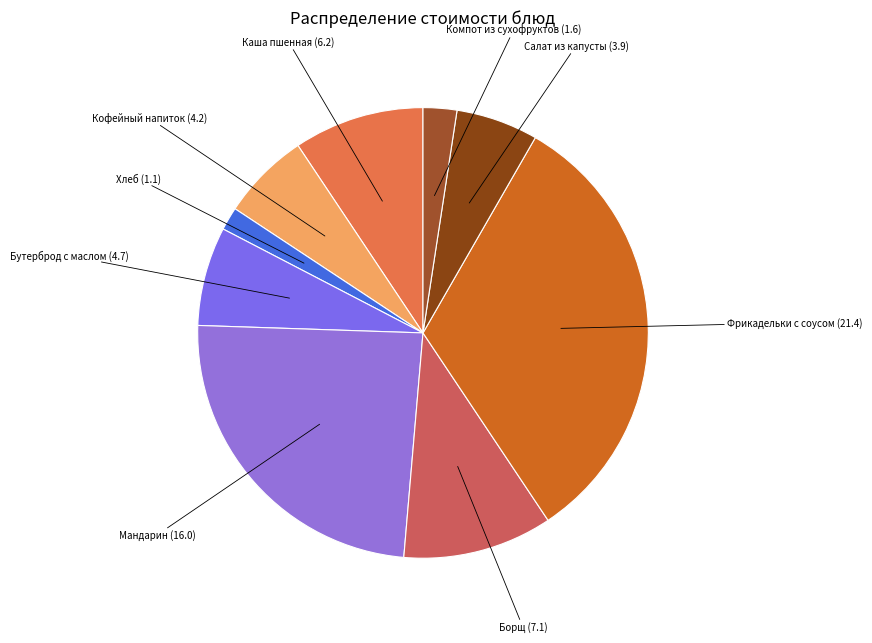

Which slice is the smallest?

Хлеб (Завтрак)